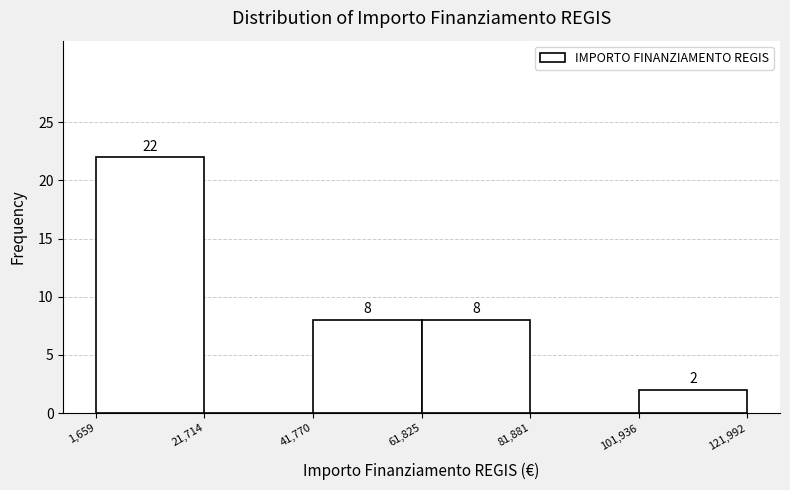

Which range on the x-axis has the tallest bar?

1,659 to 21,714